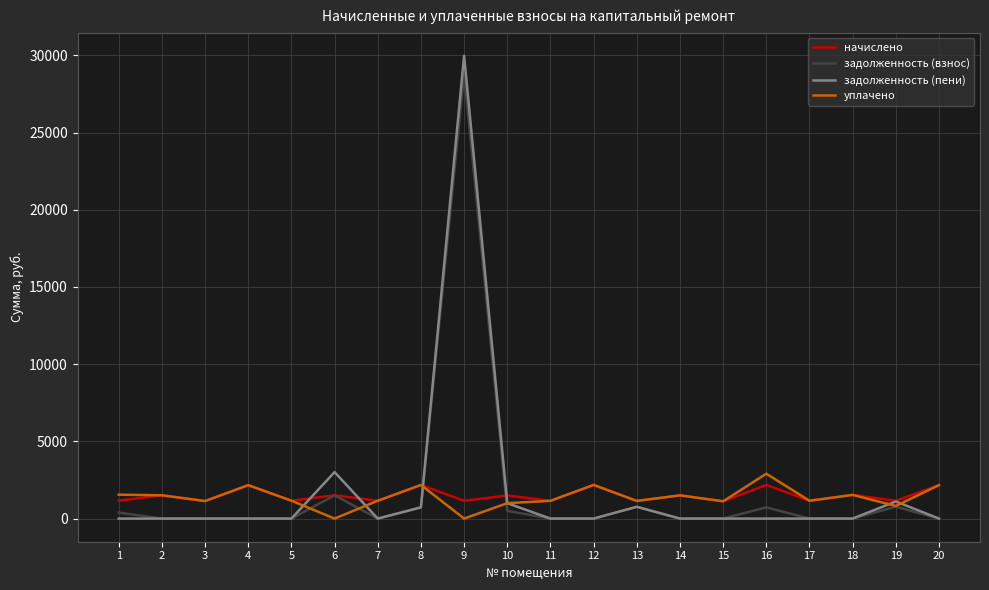

At which category is the sum across all series the highest?

9